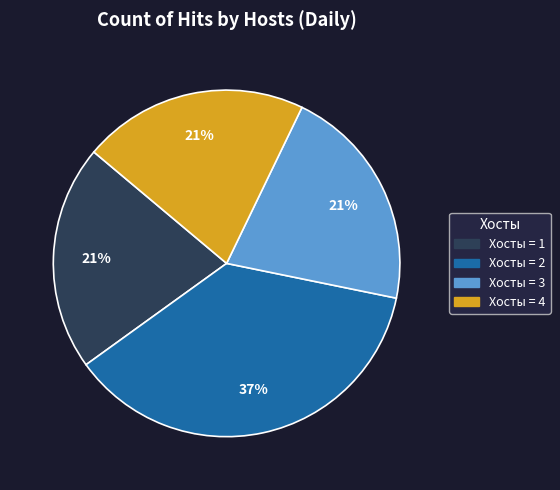

Does any single category account for the majority?

No